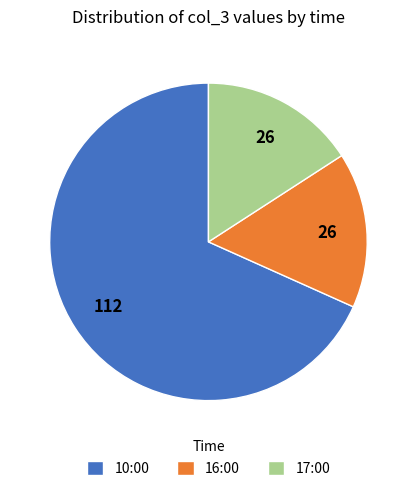

What is the ratio of the value at 10:00 to the value at 16:00?

4.3